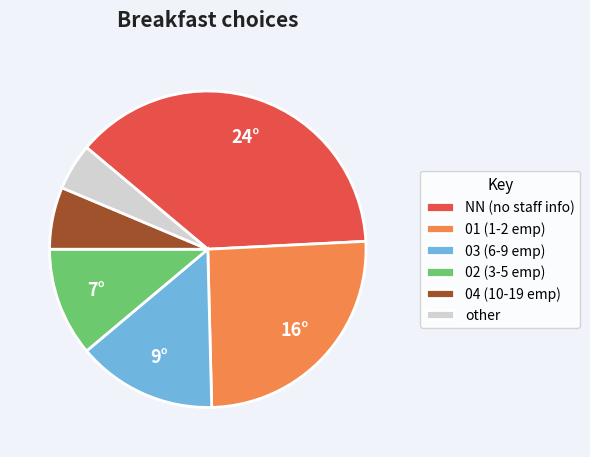

How many slices are in this pie chart?

6